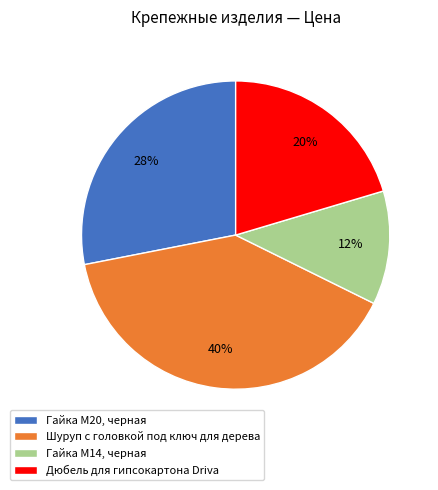

Approximately how many times larger is the value at Шуруп с головкой под ключ для дерева compared to Гайка М14, черная?

3.3